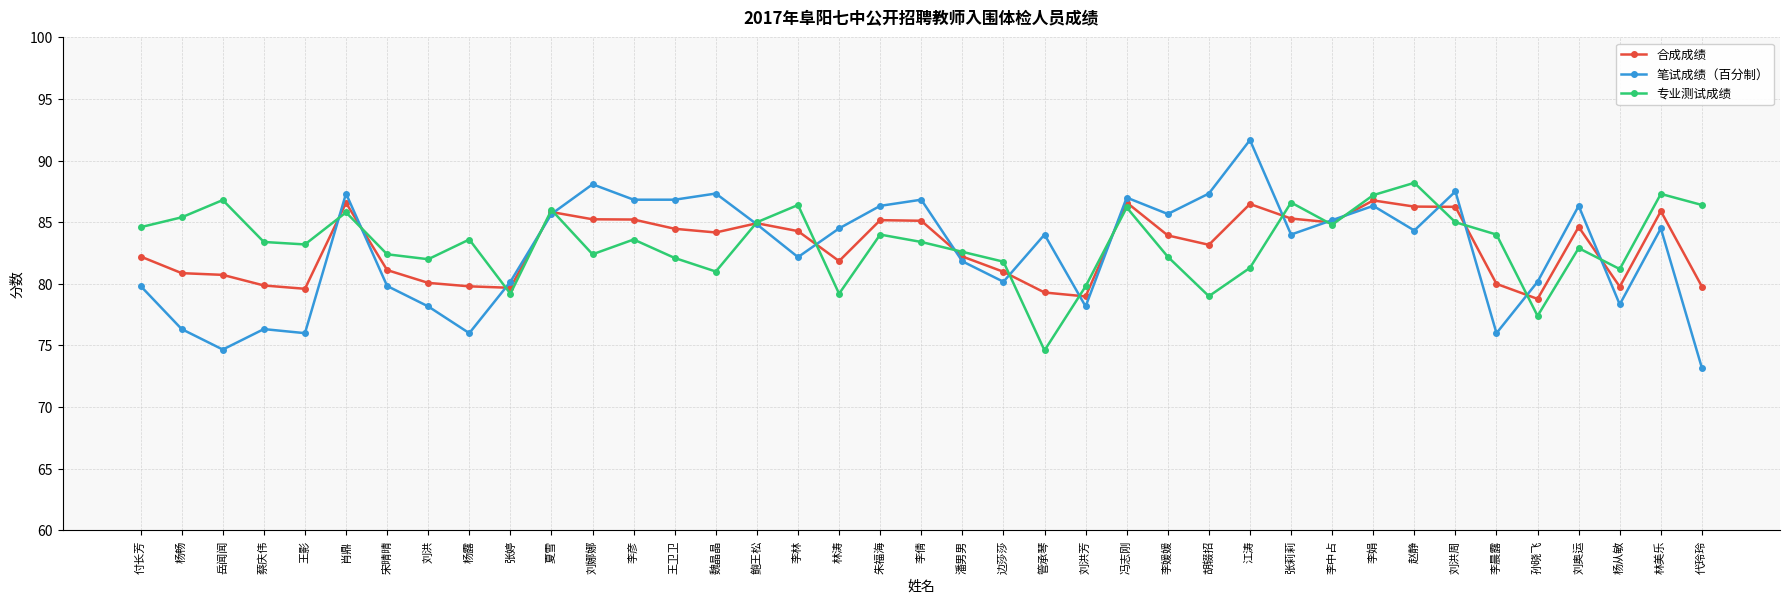

What is the sum of all 合成成绩 values?

3236.9